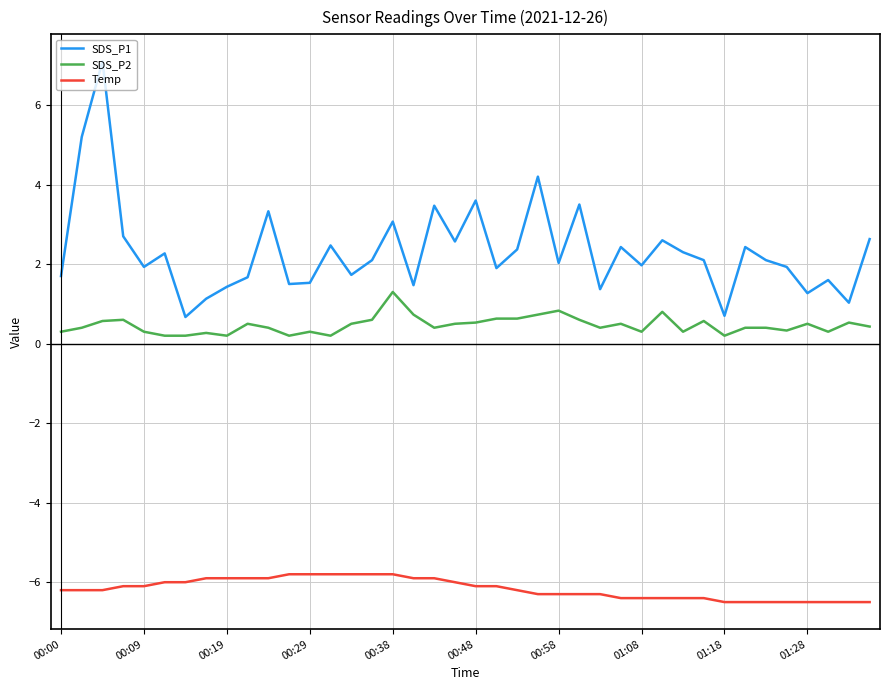

True or false: SDS_P2 and Temp cross at least once.

False